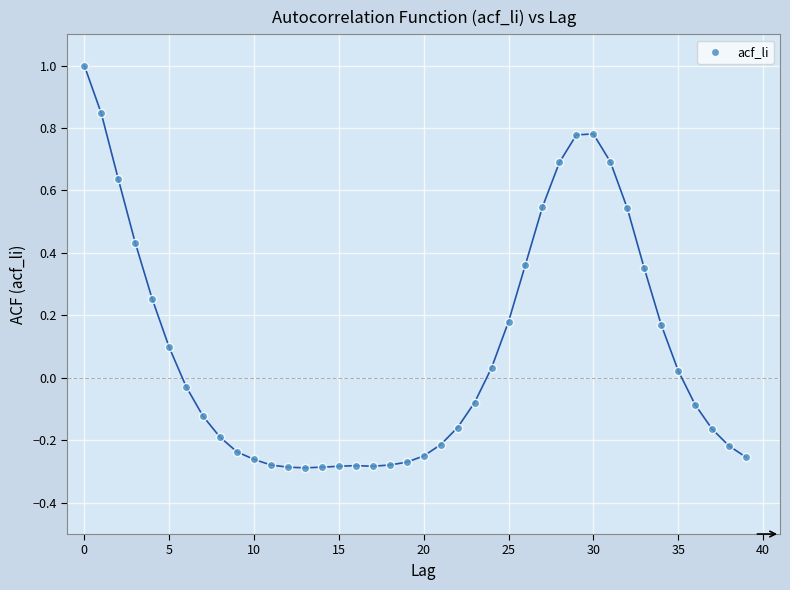

What is the range of Y values (max minus min)?

1.3